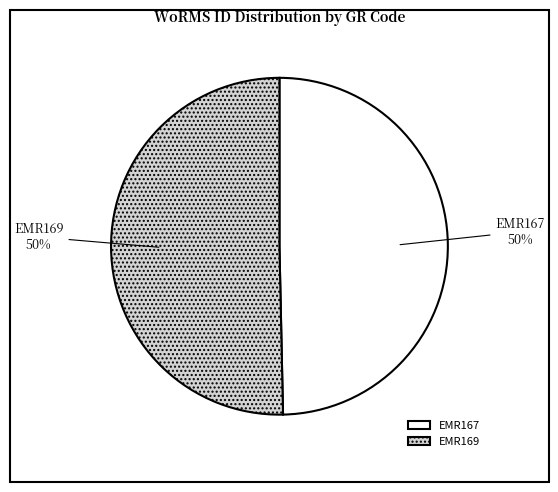

Approximately how many times larger is the value at EMR169 compared to EMR167?

1.0